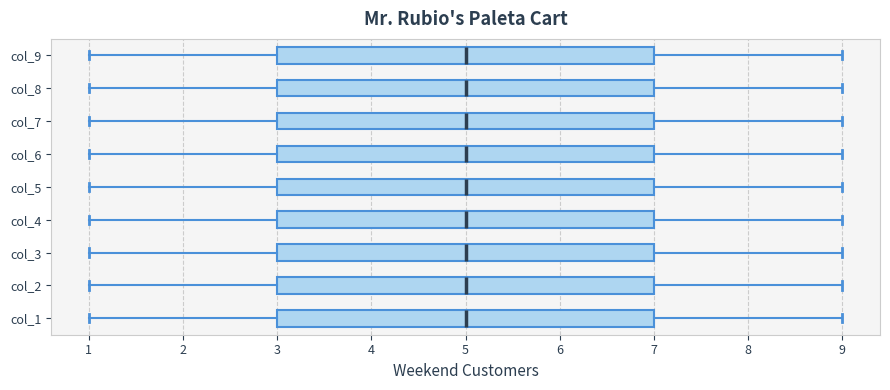

Reading bottom to top, transcribe this box plot: for each box, give where its median line is, the range the box spans, and where its two whiskers end, as read against the x-axis. The values are not printed on the chart, so give them approximately, as read against the axis.

col_1: median 5, box 3 to 7, whiskers 1 to 9
col_2: median 5, box 3 to 7, whiskers 1 to 9
col_3: median 5, box 3 to 7, whiskers 1 to 9
col_4: median 5, box 3 to 7, whiskers 1 to 9
col_5: median 5, box 3 to 7, whiskers 1 to 9
col_6: median 5, box 3 to 7, whiskers 1 to 9
col_7: median 5, box 3 to 7, whiskers 1 to 9
col_8: median 5, box 3 to 7, whiskers 1 to 9
col_9: median 5, box 3 to 7, whiskers 1 to 9